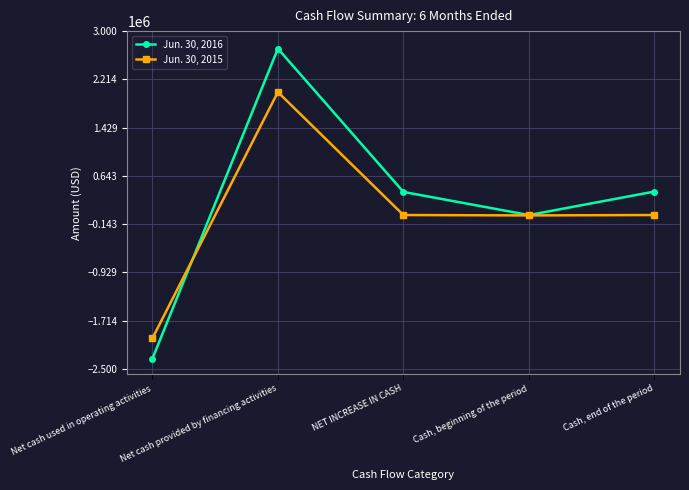

What are all the series names shown in the legend?

Jun. 30, 2016, Jun. 30, 2015